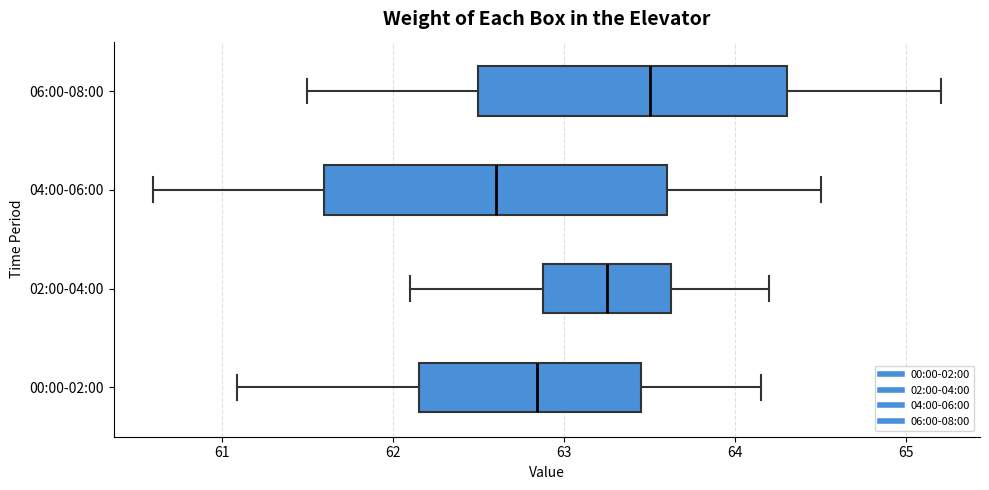

Which box's median line is the furthest to the left?

04:00-06:00